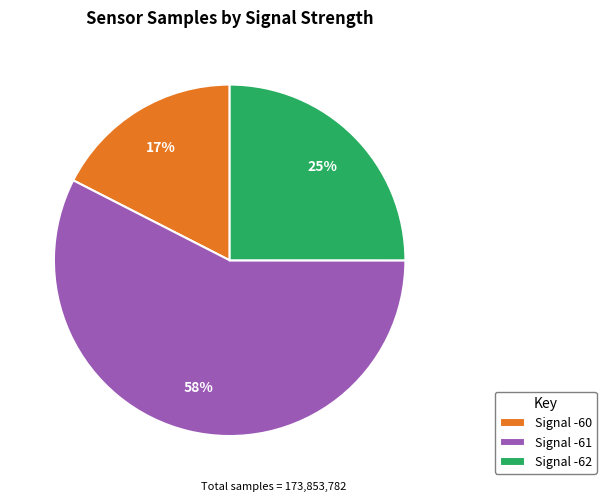

The Signal -61 slice represents 58% of the pie. True or false?

True